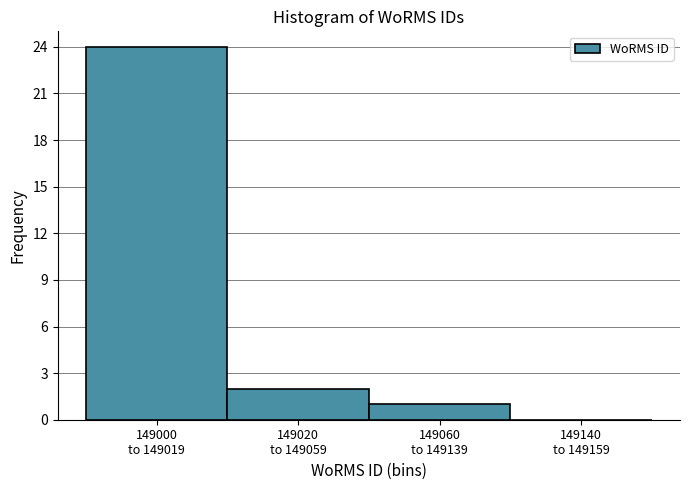

What is the sum of all values?

27